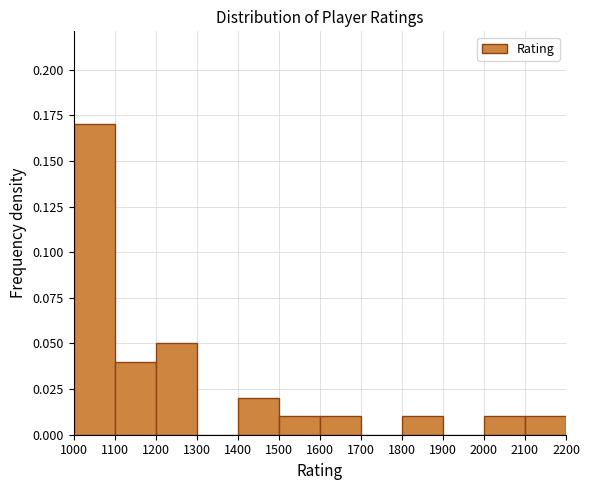

What is the height of the bar covering 1100 to 1200 on the x-axis? The values are not printed on the chart, so give them approximately, as read against the axis.

0.04